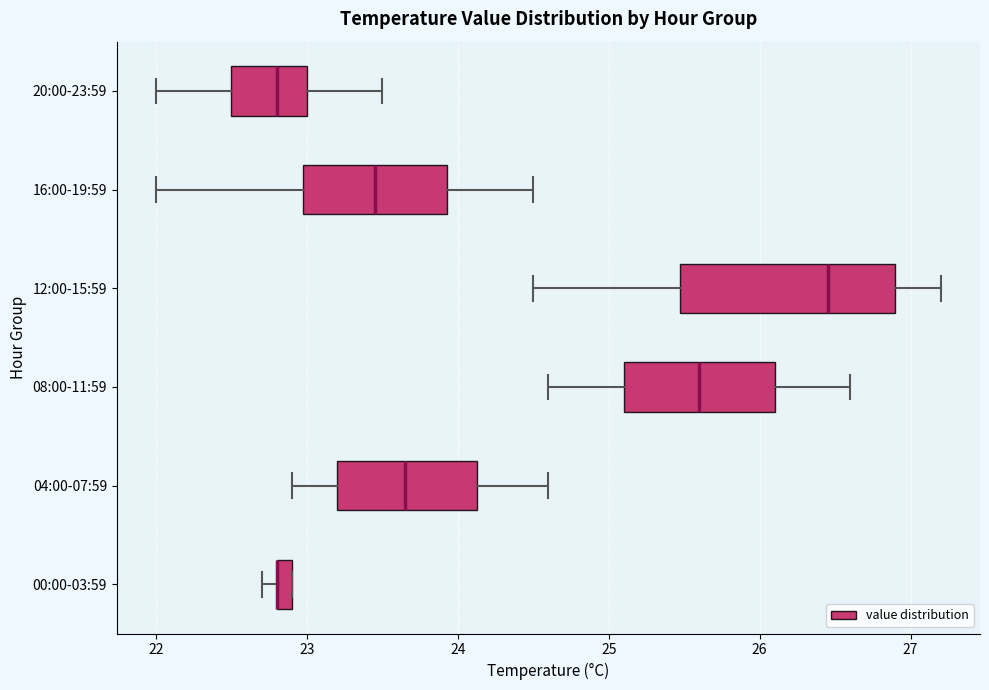

Where does the right whisker of the box for 20:00-23:59 end on the x-axis? The values are not printed on the chart, so give them approximately, as read against the axis.

23.5